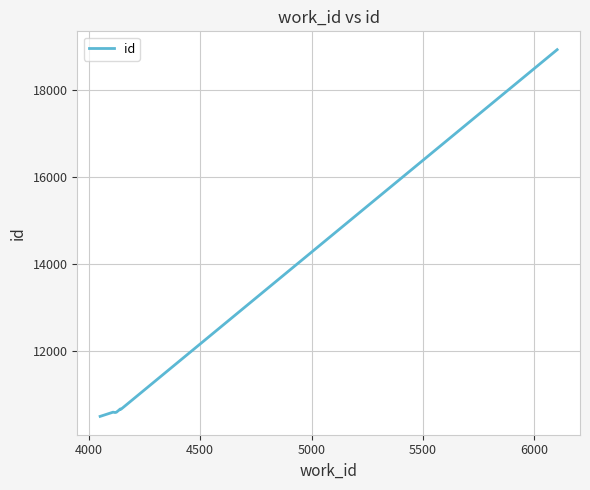

The chart shows a value of 16477 at 4500. True or false?

False